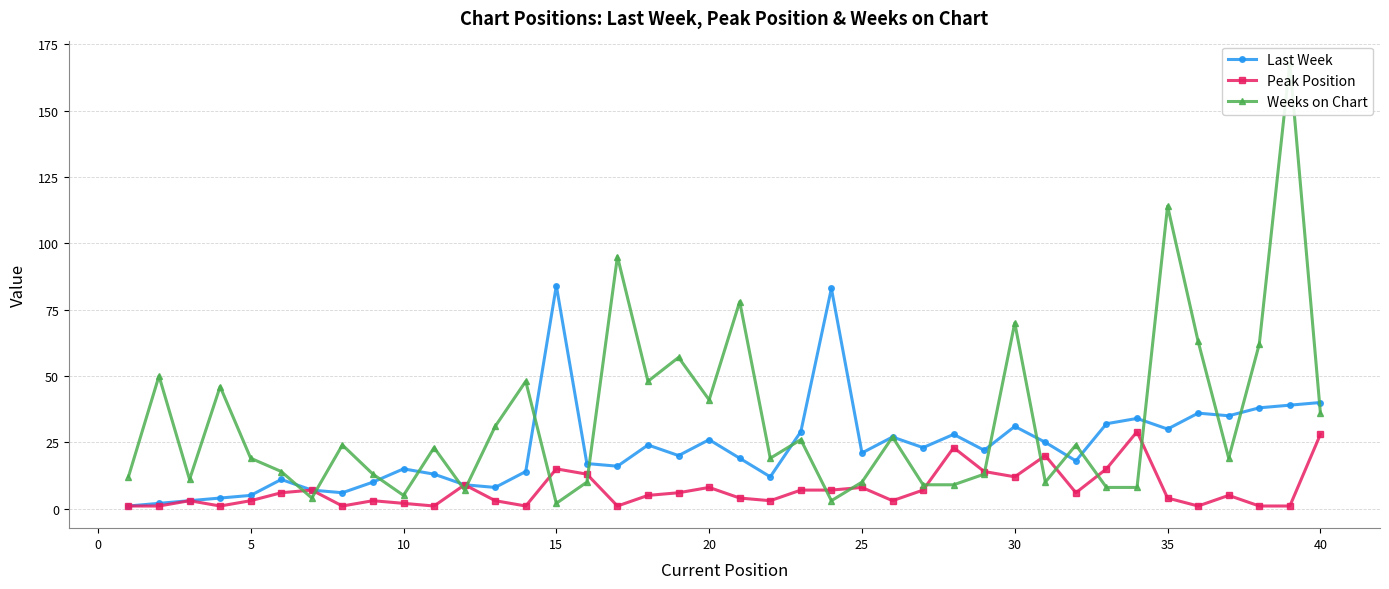

What is the maximum value for Peak Position?

29